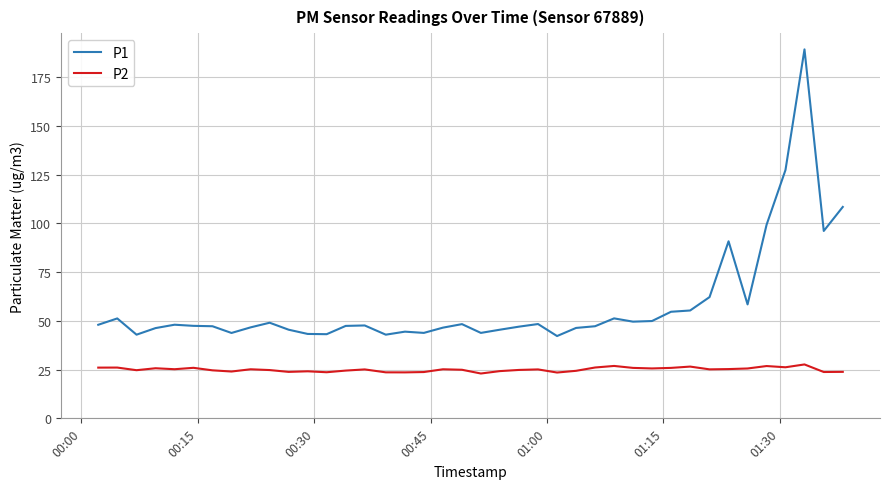

What is the smallest value displayed?

23.0